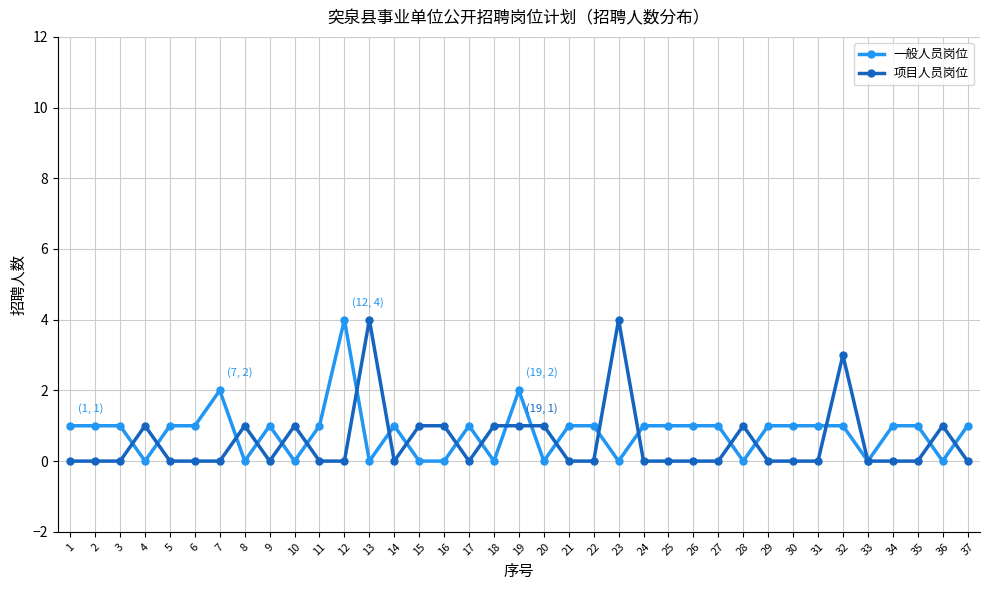

What is the total value across all series at 23?

4